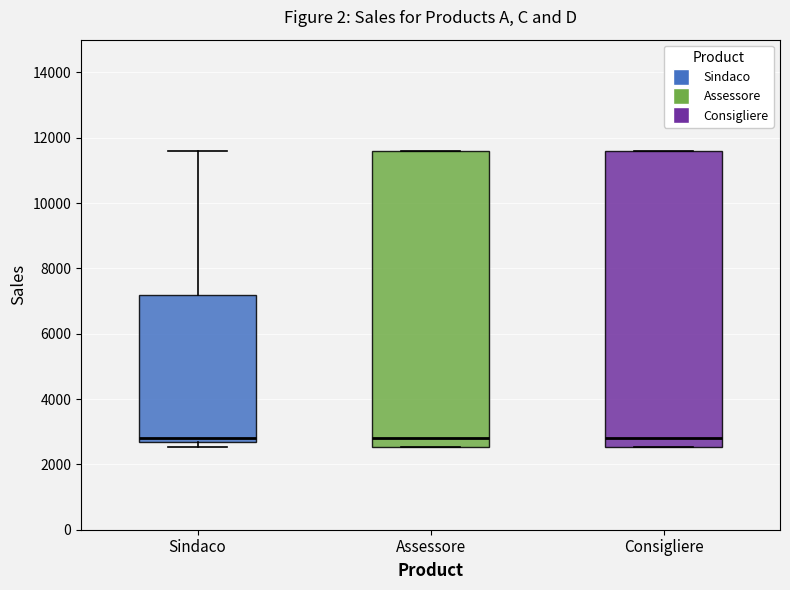

Reading left to right, read every box against the y-axis: the position of its median line, the range the box covers, and the ends of its whiskers. The values are not printed on the chart, so give them approximately, as read against the axis.

Sindaco: median 2800, box 2600 to 7200, whiskers 2600 (just below the box's lower edge) to 11600
Assessore: median 2800, box 2600 to 11600, whiskers 2600 to 11600
Consigliere: median 2800, box 2600 to 11600, whiskers 2600 to 11600